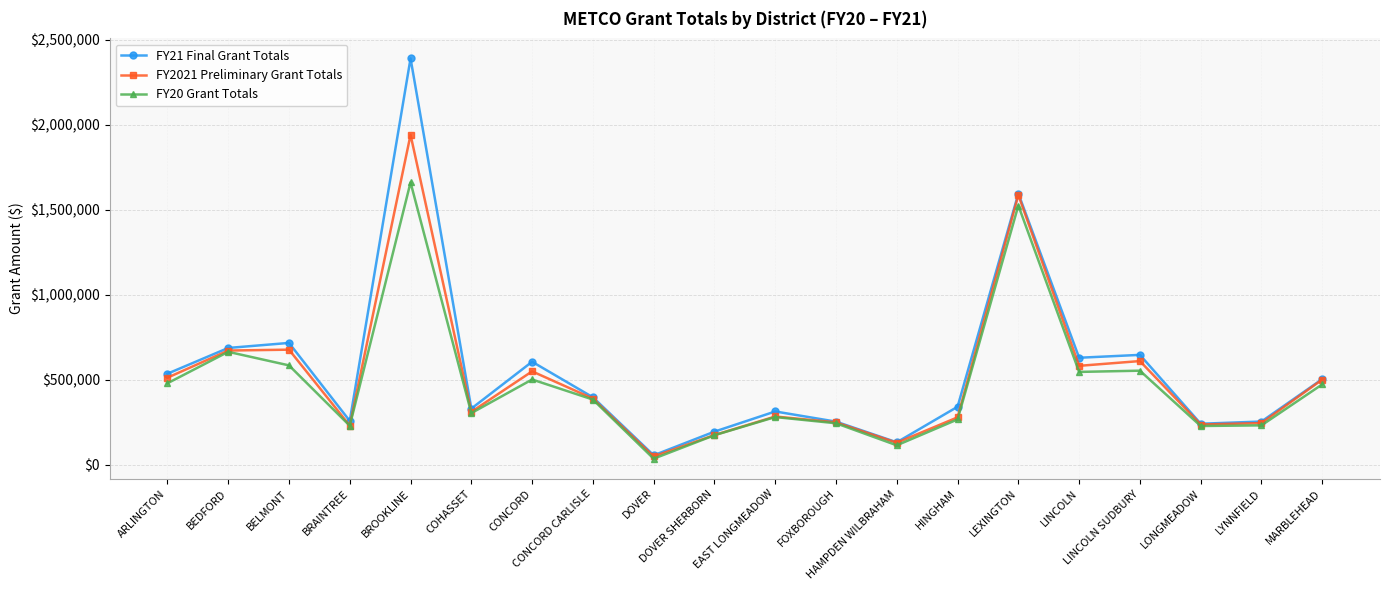

What is the difference between the maximum and minimum values in the FY21 Final Grant Totals series?

2335446.0